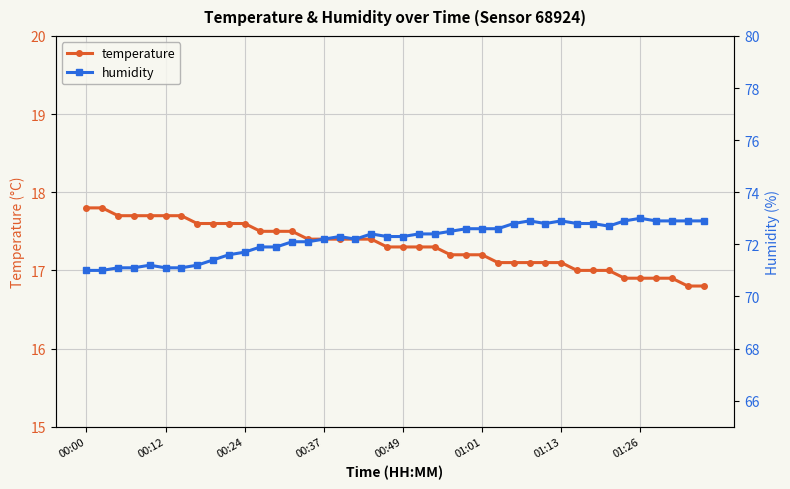

How many interior local peaks does the humidity series have?

6